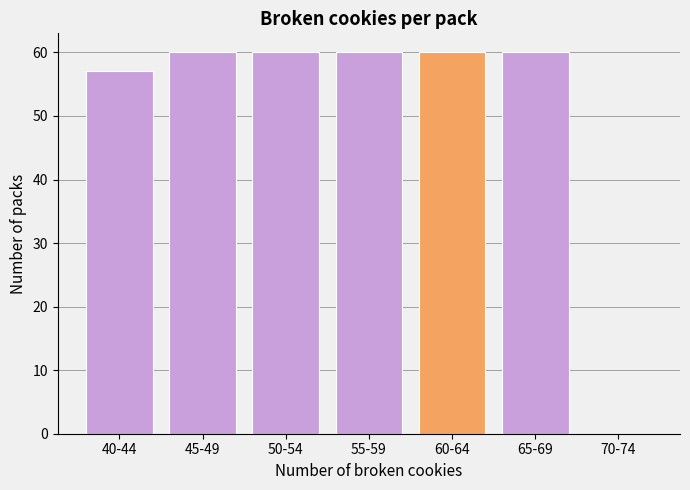

Reading left to right, transcribe all the data shown in this chart.

40-44=57	45-49=60	50-54=60	55-59=60	60-64=60	65-69=60	70-74=0